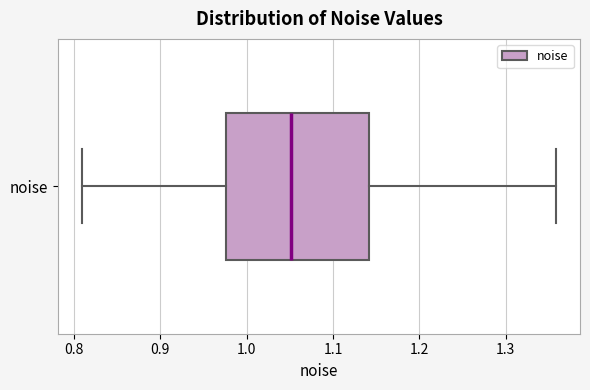

Where is the right edge of the box for noise on the x-axis? The values are not printed on the chart, so give them approximately, as read against the axis.

1.14